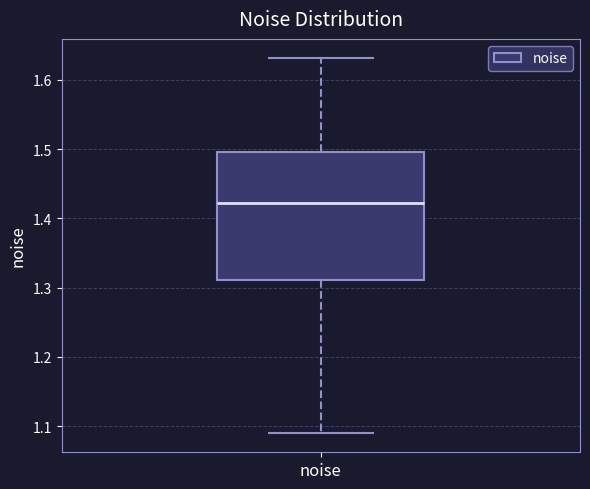

Where does the median line of the box for noise sit on the y-axis? The values are not printed on the chart, so give them approximately, as read against the axis.

1.42